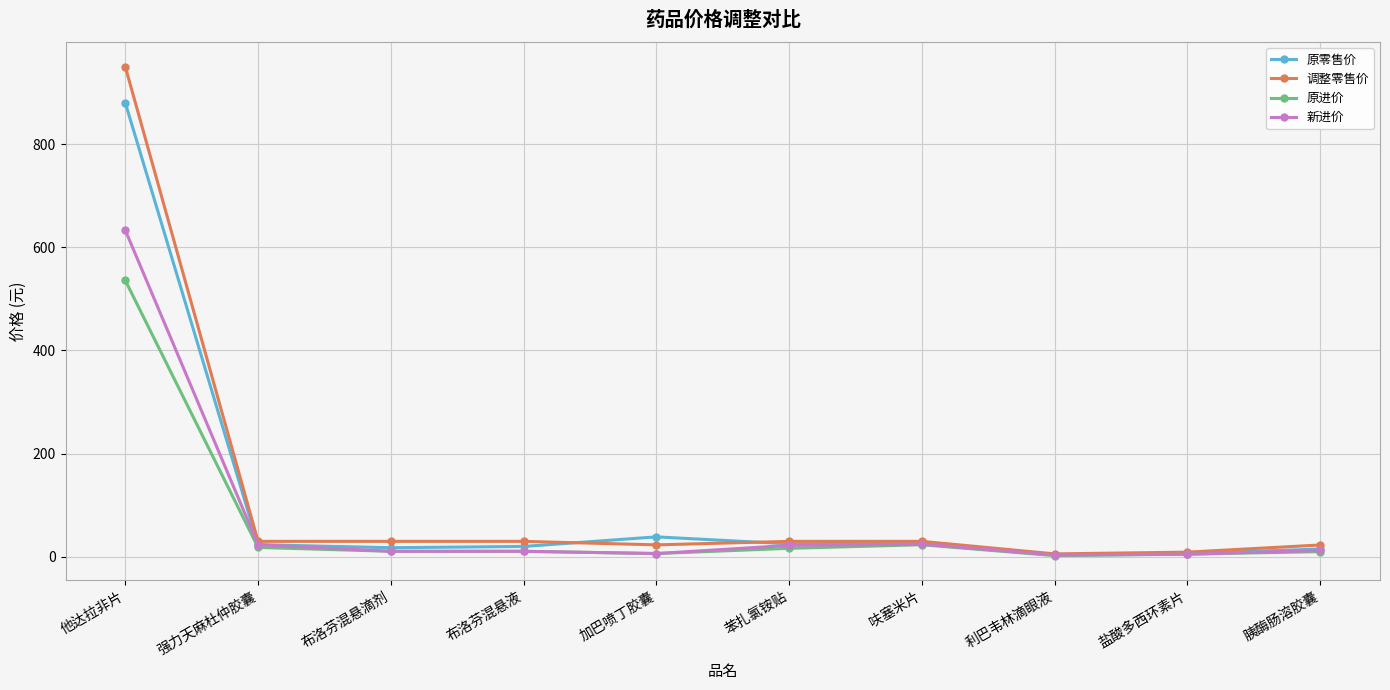

How many categories are shown in the chart?

10